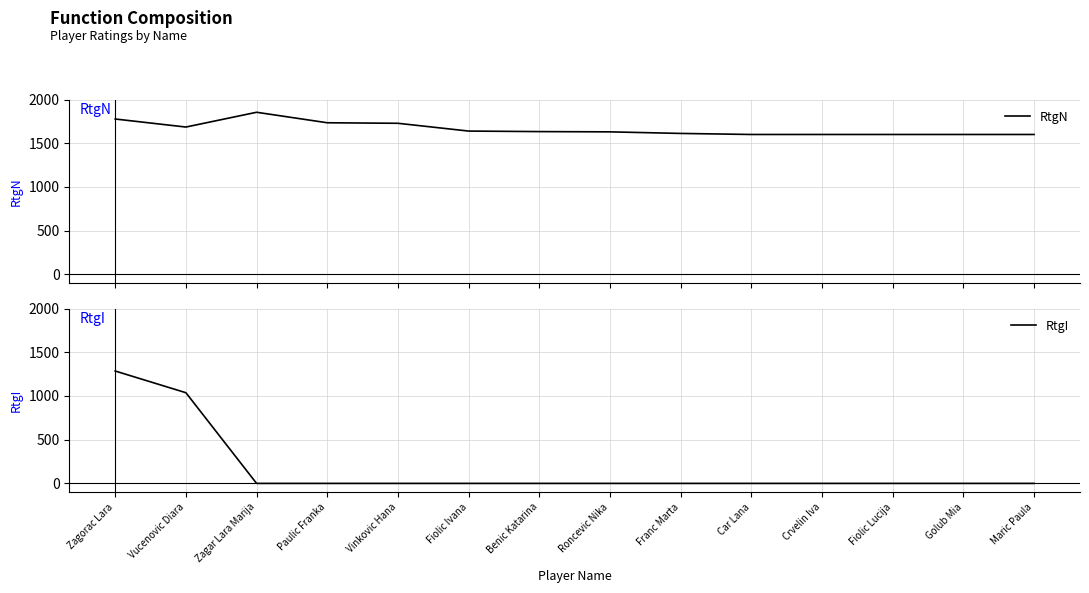

Read the RtgN value at Paulic Franka.

1734